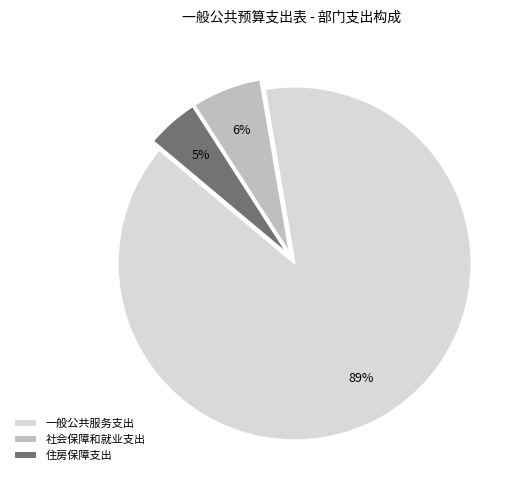

Is it true that 社会保障和就业支出 is 1% of the pie?

False